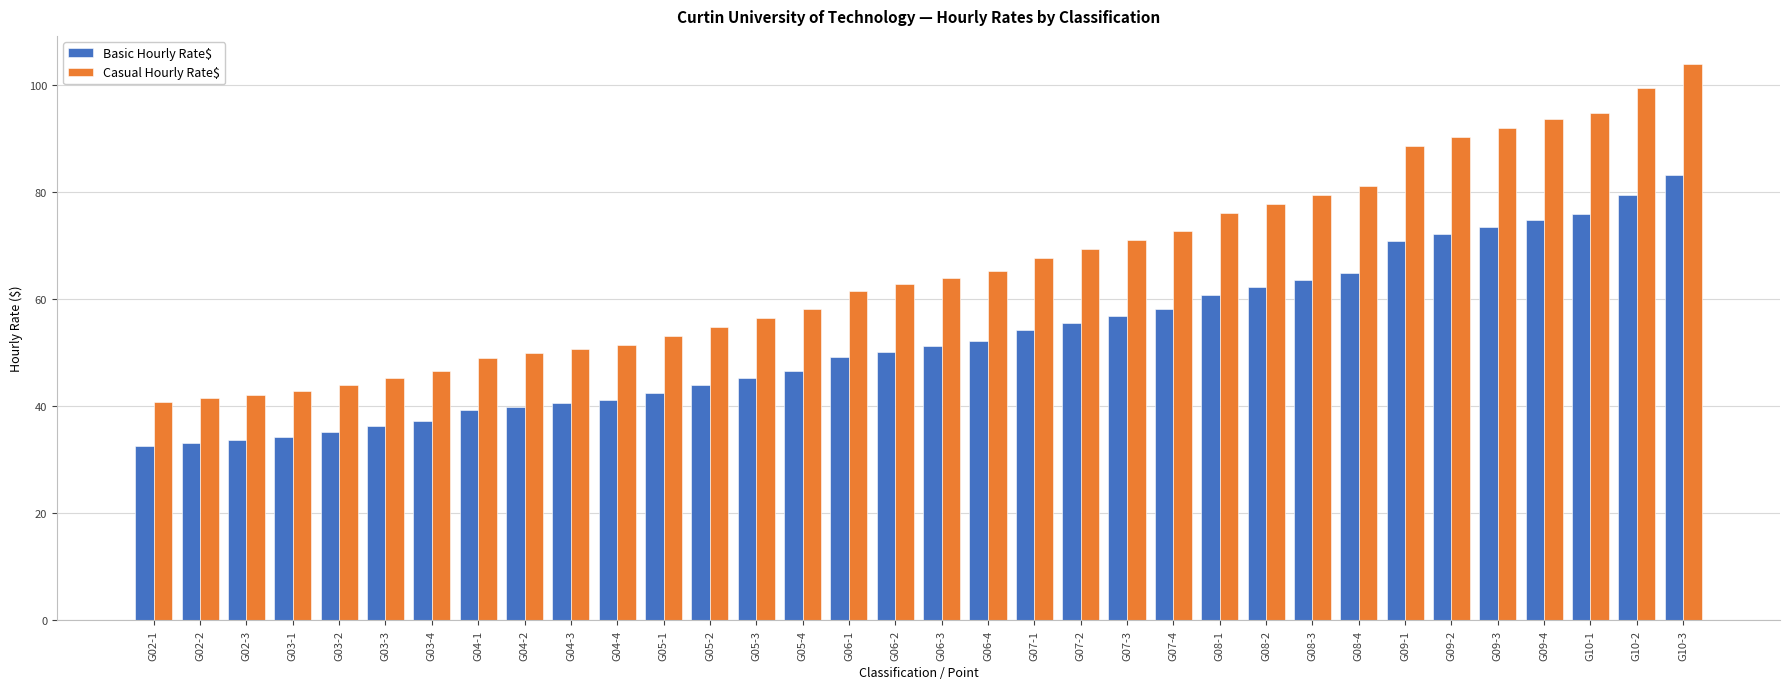

What are all the series names shown in the legend?

Basic Hourly Rate$, Casual Hourly Rate$